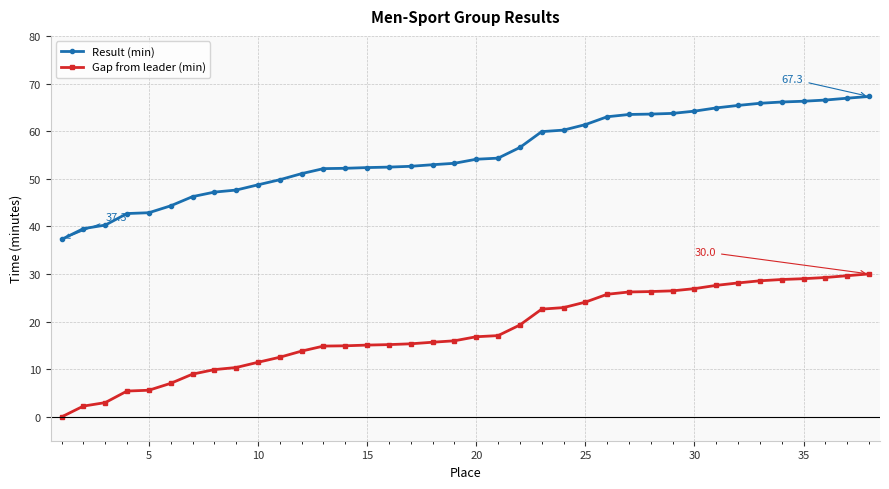

What are all the series names shown in the legend?

Result (min), Gap from leader (min)